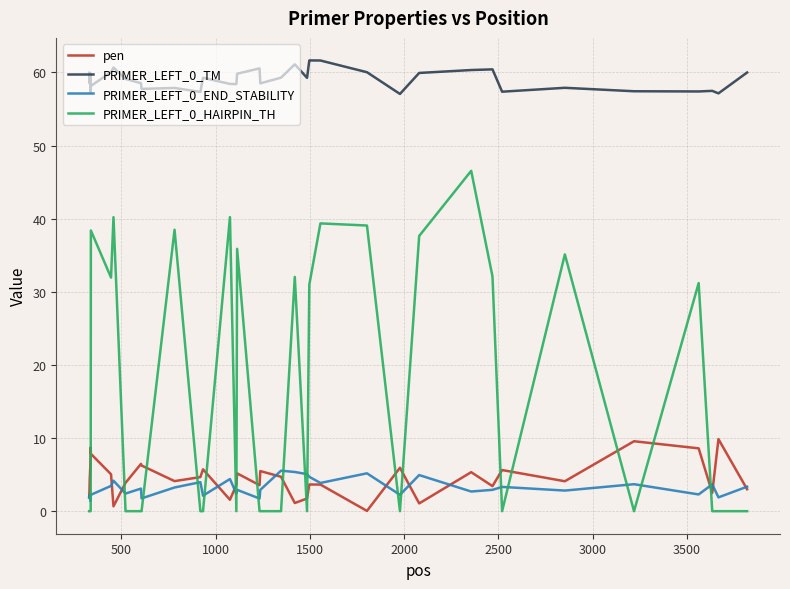

What is the difference between the second highest and minimum values in the pen series?

9.5